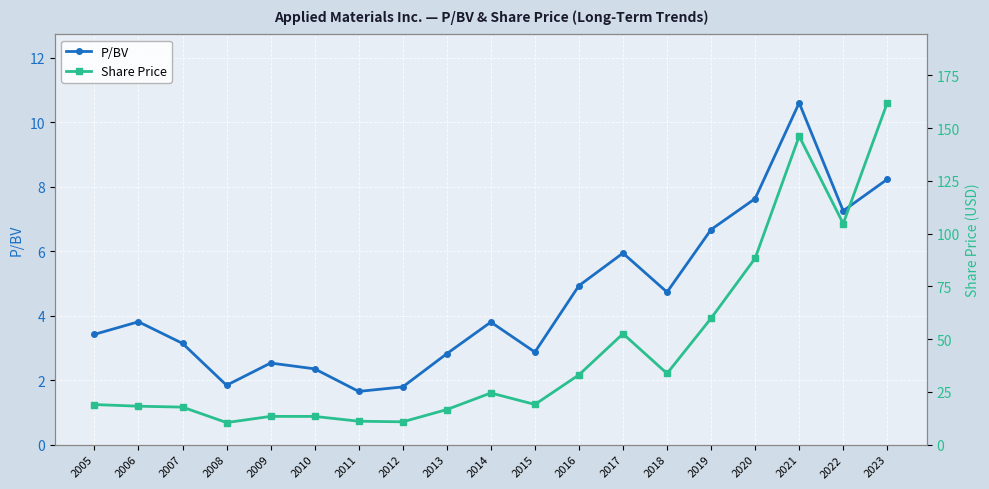

True or false: Share Price and P/BV intersect in this chart.

False